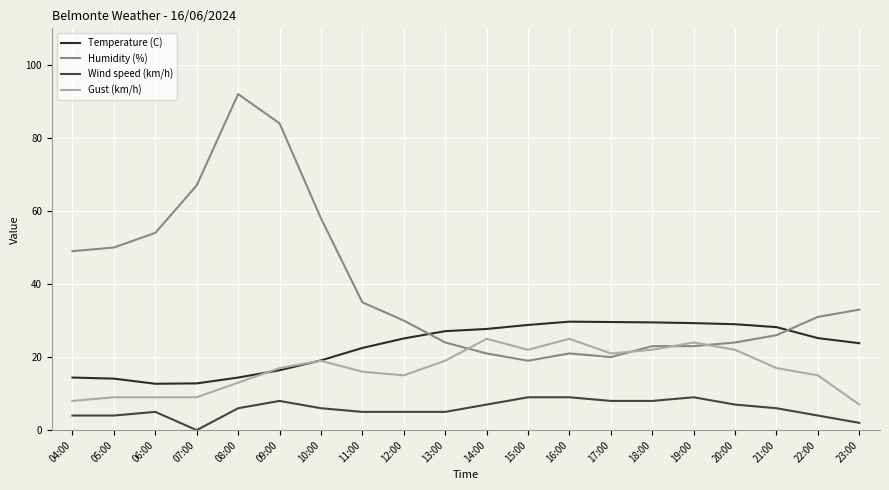

What value does the Humidity (%) series have at 16:00?

21.0